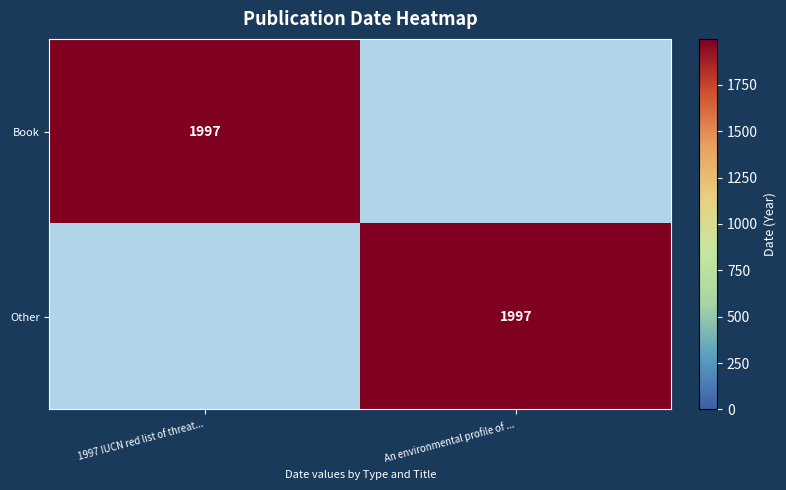

Which has a higher value, An environmental profile of ... or 1997 IUCN red list of threat...?

1997 IUCN red list of threat...